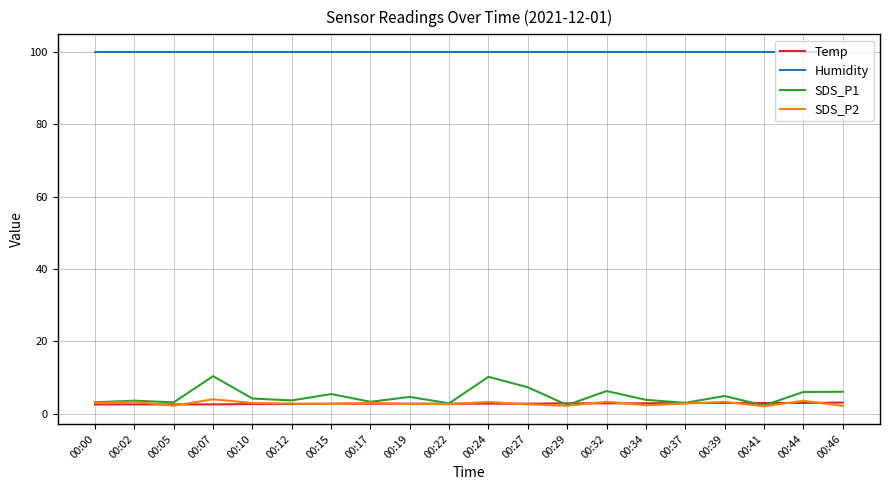

Is it true that Humidity equals 139.0 at 00:32?

False